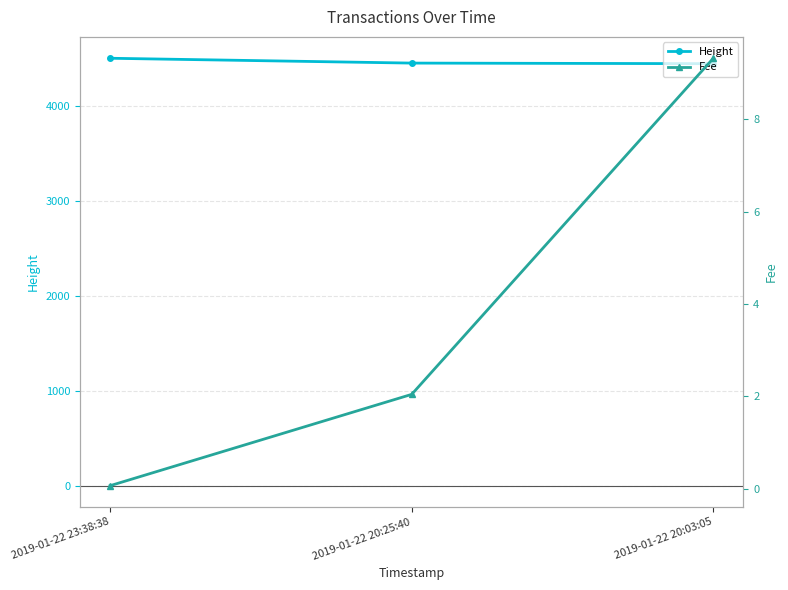

At which label does Height first exceed 4457?

2019-01-22 23:38:38